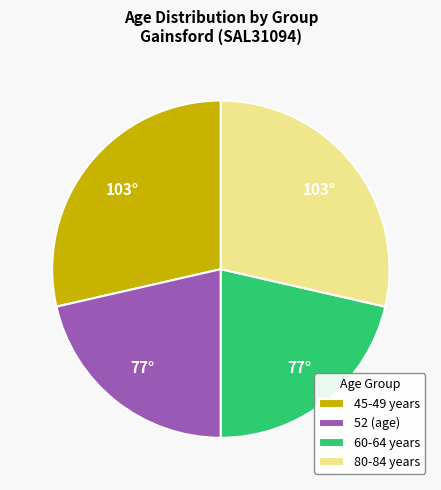

What is the ratio of the value at 45-49 years to the value at 52 (age)?

1.3